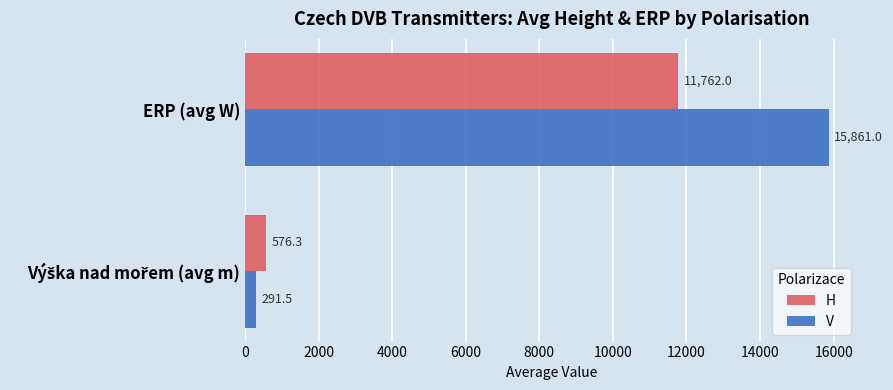

At which category is the sum across all series the highest?

ERP (avg W)